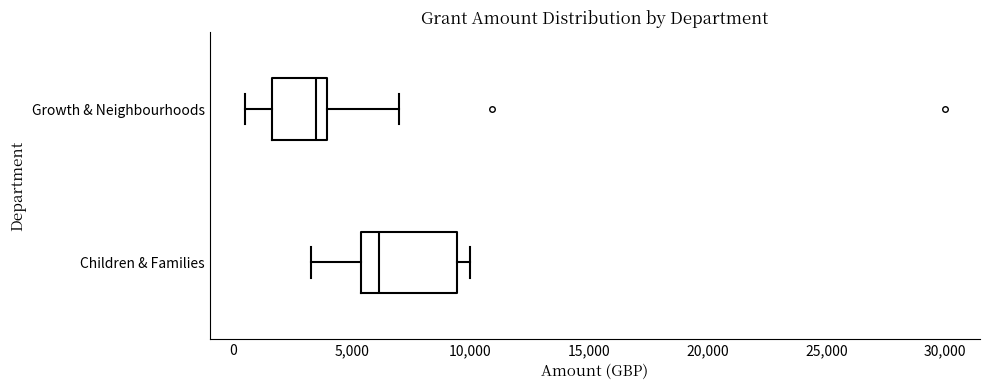

Reading bottom to top, read every box against the x-axis: the position of its median line, the range the box covers, and the ends of its whiskers. The values are not printed on the chart, so give them approximately, as read against the axis.

Children & Families: median 6000, box 5500 to 9500, whiskers 3500 to 10000
Growth & Neighbourhoods: median 3500, box 1500 to 4000, whiskers 500 to 7000